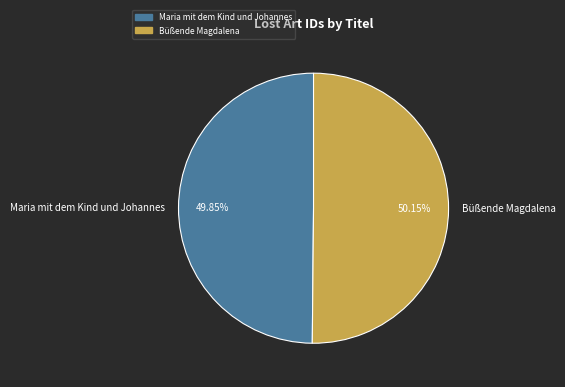

How many slices are in this pie chart?

2